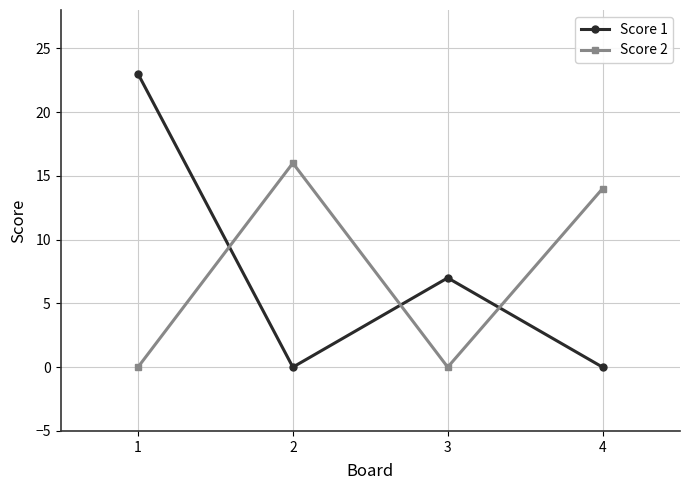

Which label corresponds to the largest value in the chart?

1